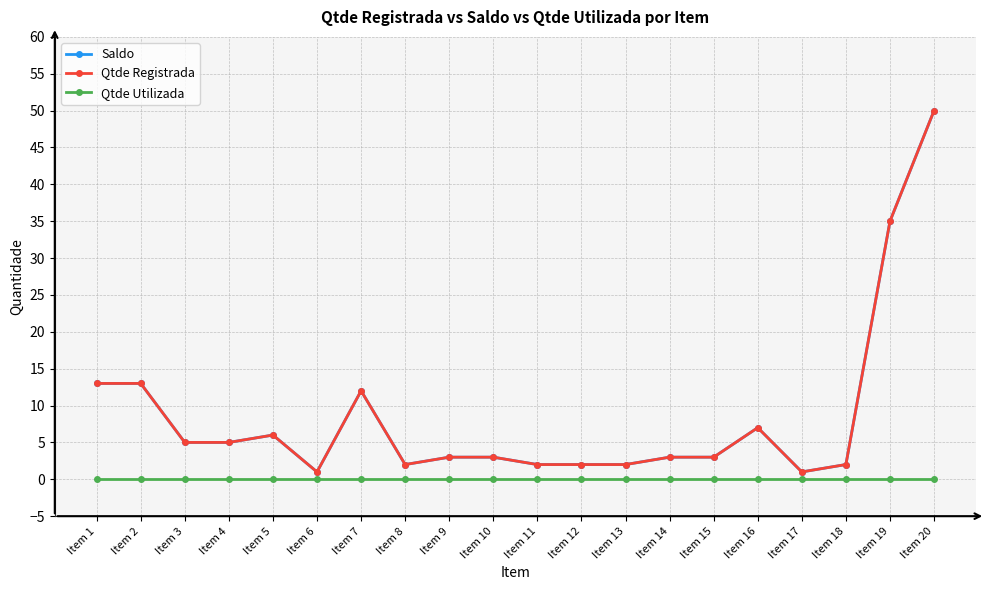

Does the chart have visible grid lines?

Yes